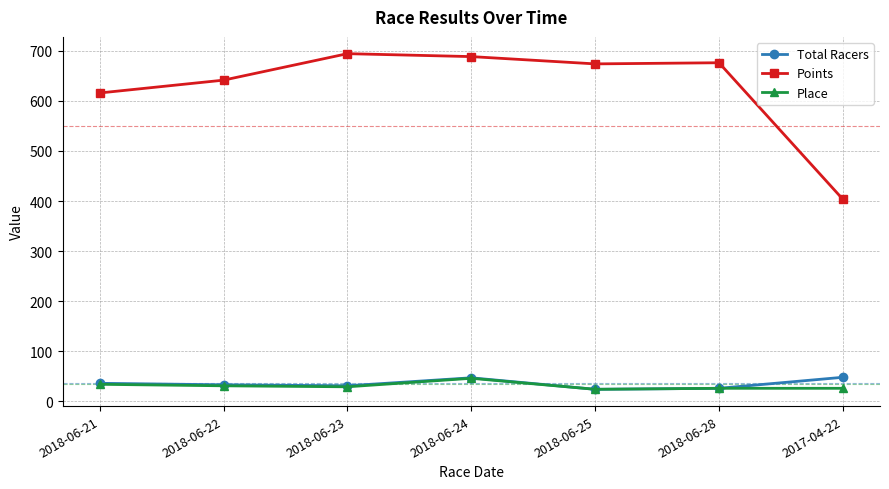

What are all the series names shown in the legend?

Total Racers, Points, Place